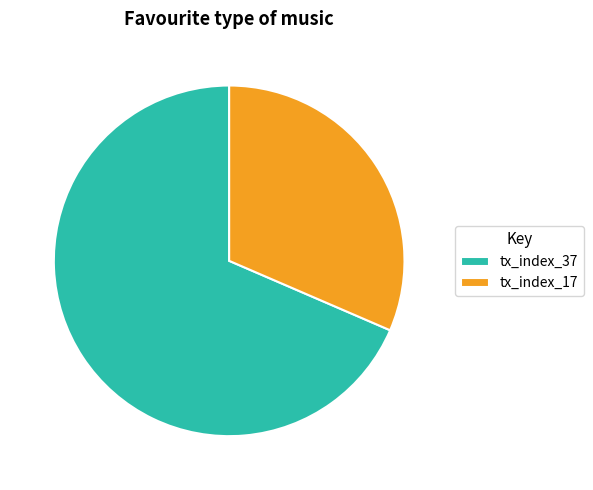

Is there any slice that represents more than half of the pie?

Yes